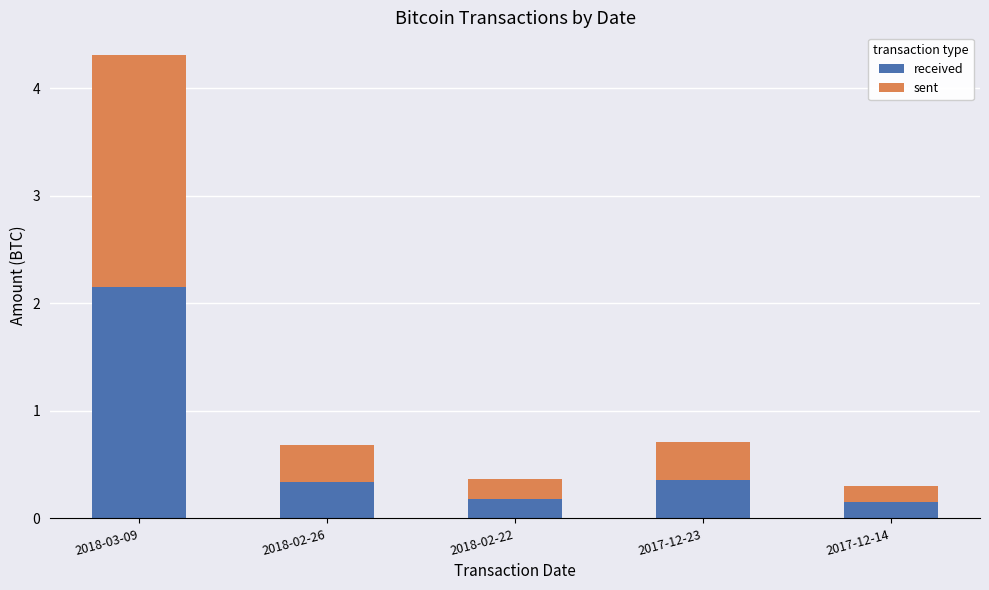

At which label does received reach its peak?

2018-03-09